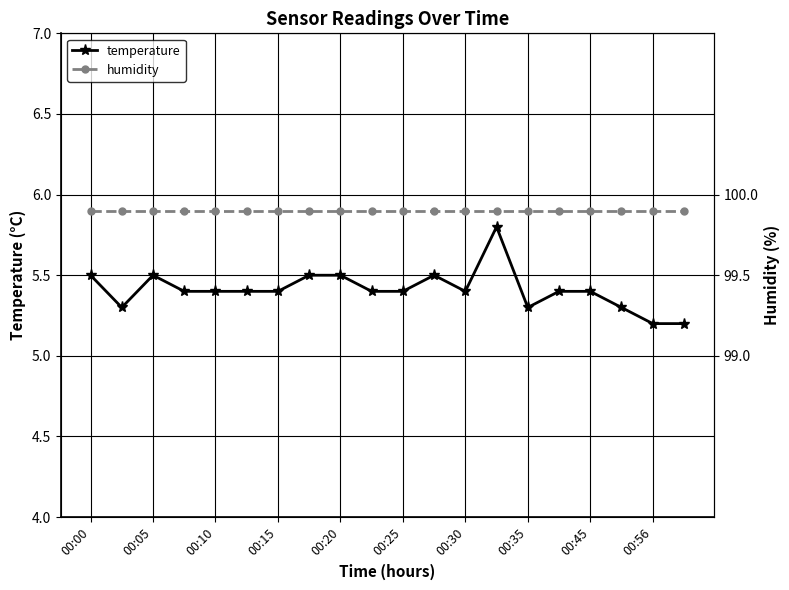

How many temperature values are between 5 and 6?

20